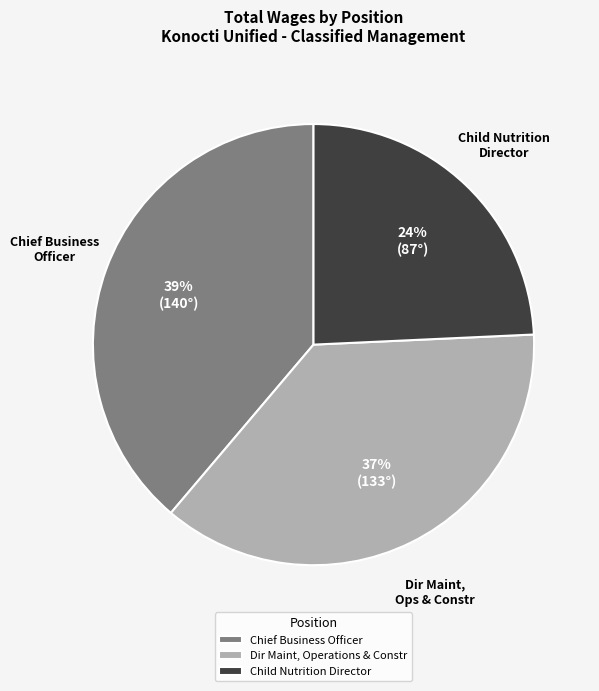

To the nearest percent, what is the combined percentage of Child Nutrition Director and Dir Maint, Operations & Constr?

61%